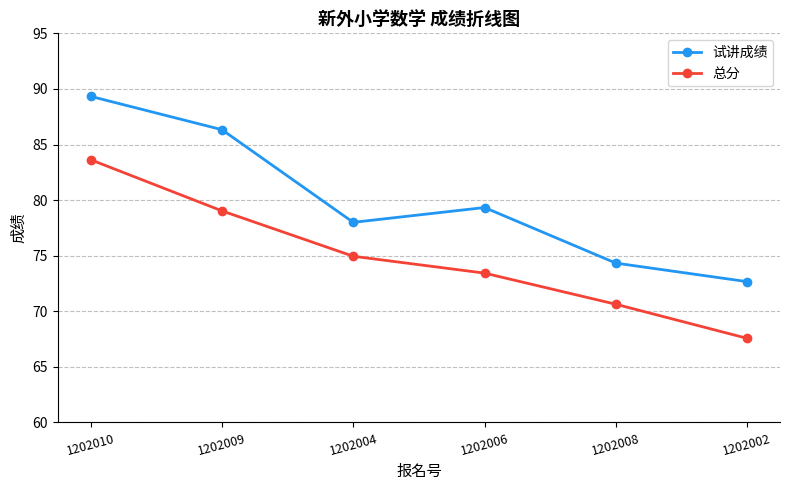

What is the approximate value of 总分 at 1202004?

75.0